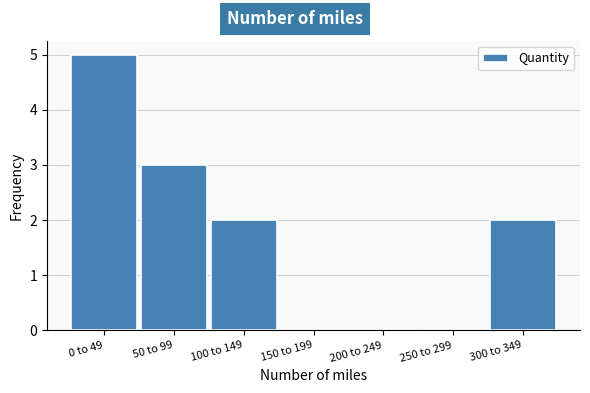

Reading left to right, what are all the values shown in this chart?

0 to 49=5	50 to 99=3	100 to 149=2	150 to 199=0	200 to 249=0	250 to 299=0	300 to 349=2